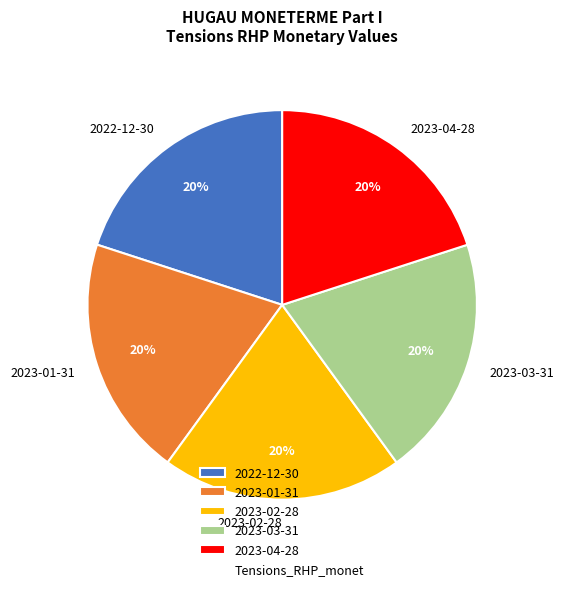

Is it true that 2023-04-28 is 15% of the pie?

False